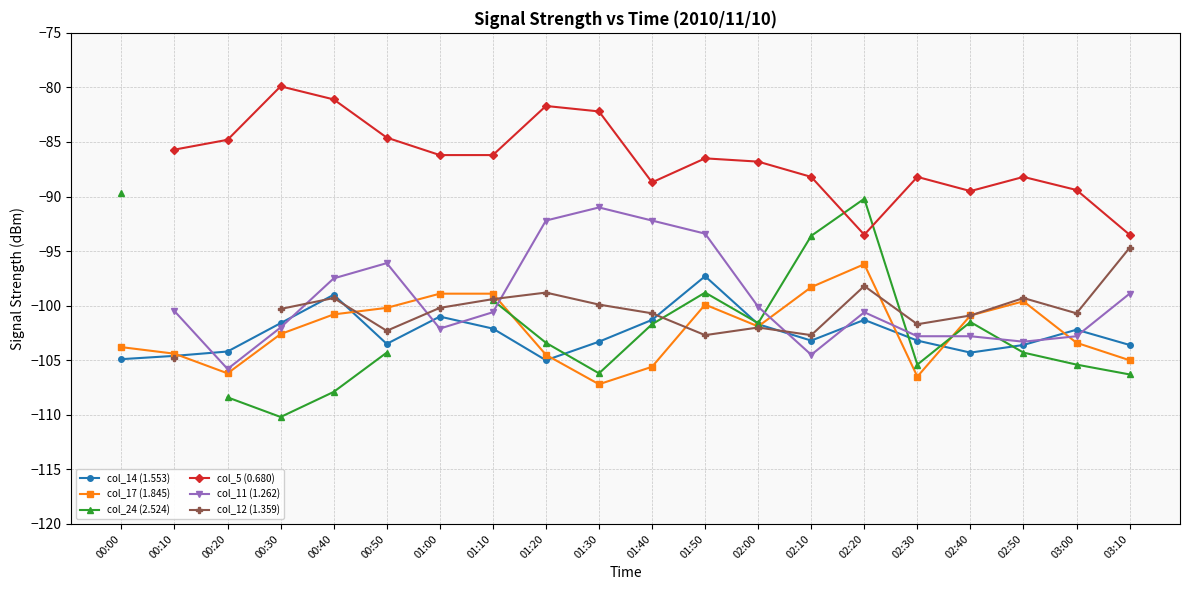

How many data points in col_14 (1.553) are less than -103?

11